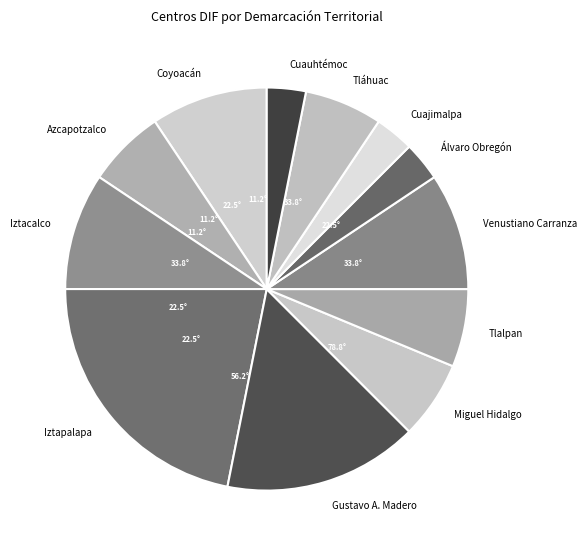

Count the number of slices in the pie.

12